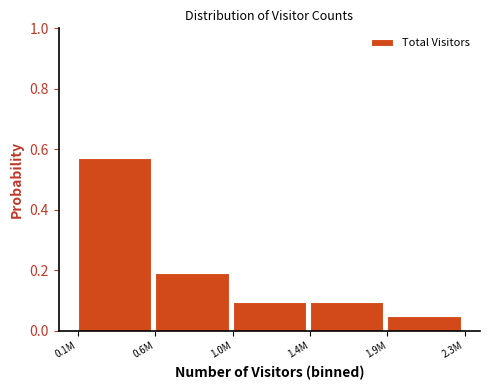

What is the label of the 1st bar from the right?

1.9M